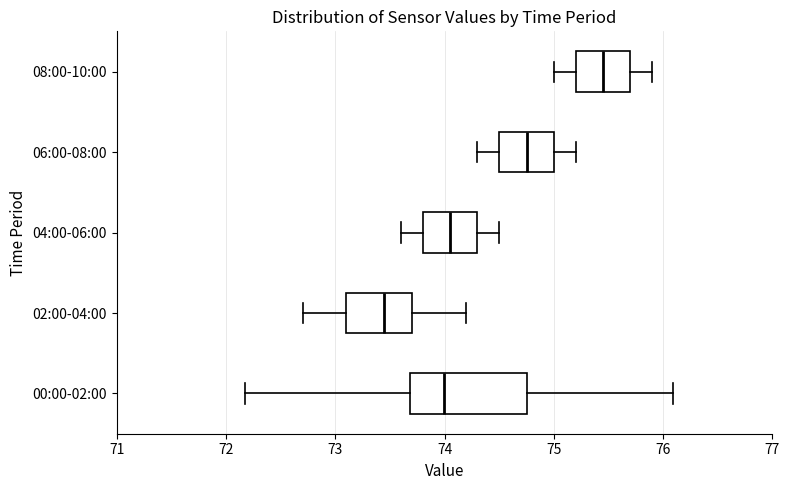

Comparing the boxes themselves (not the whiskers), which one is the widest?

00:00-02:00